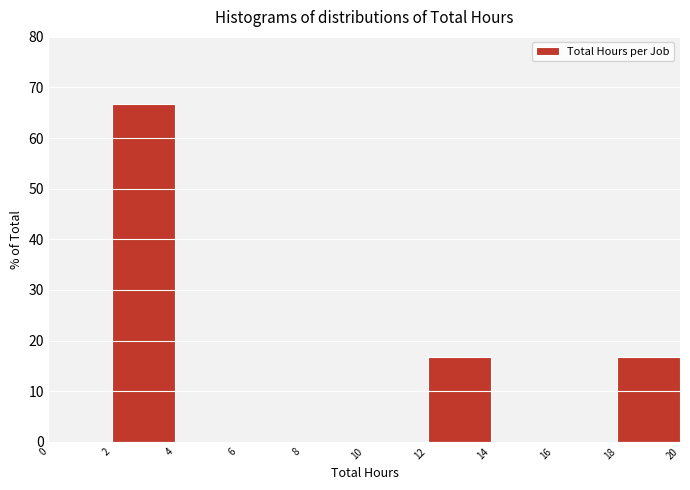

What is the height of the bar covering 2 to 4 on the x-axis? The values are not printed on the chart, so give them approximately, as read against the axis.

67